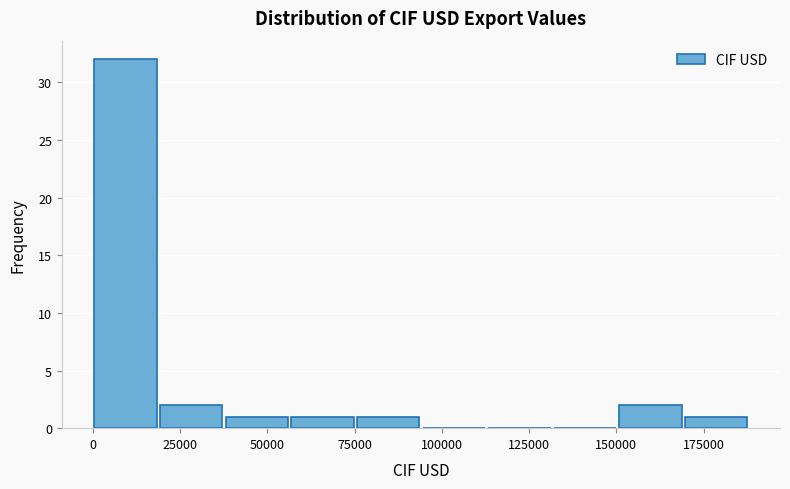

Read against the x-axis, roughly where is the centre of the tallest bar?

10000